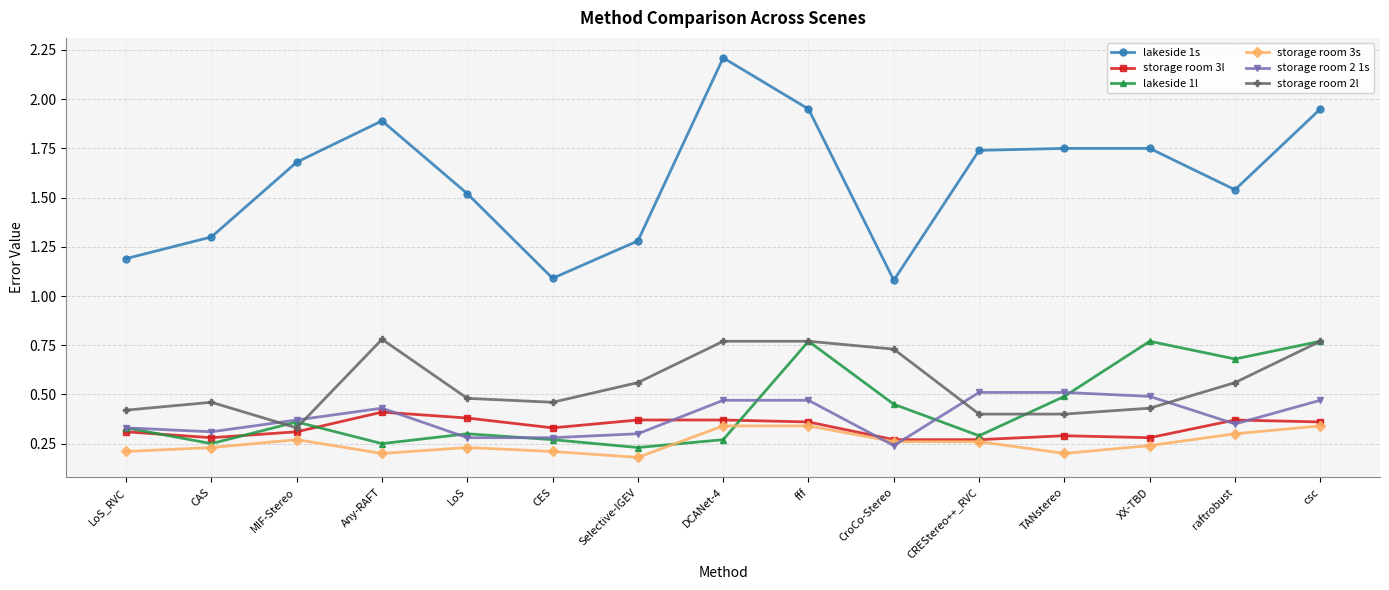

How many lines are shown in the chart?

6